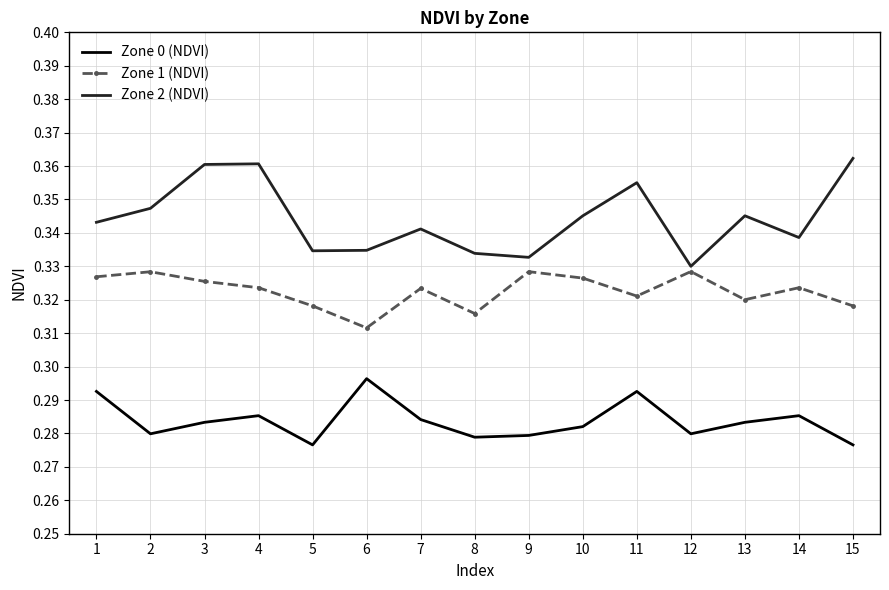

The value of Zone 2 (NDVI) at 8 is 0.6. True or false?

False